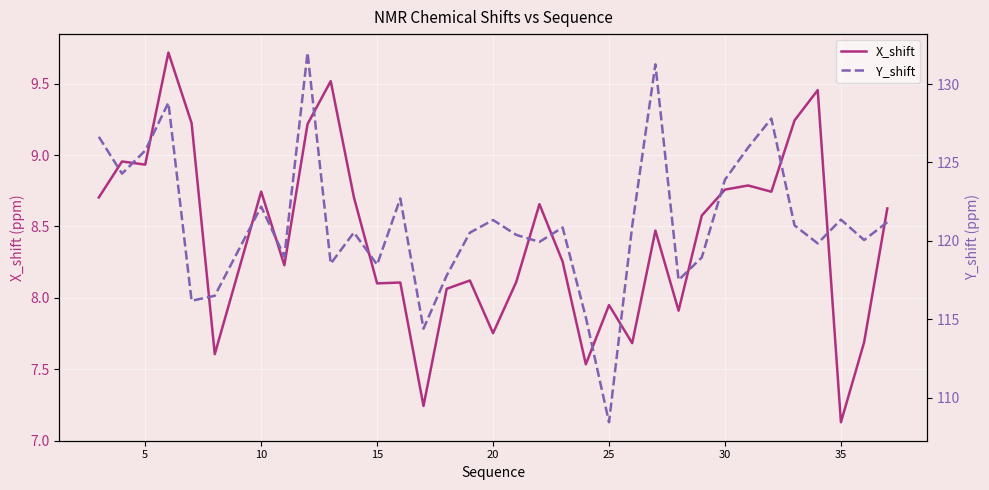

At which label does X_shift reach its minimum?

35